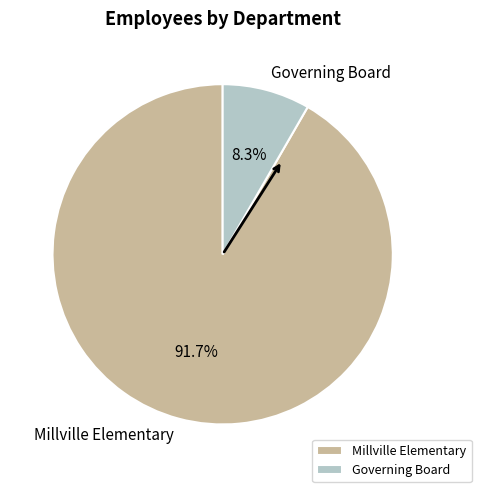

What percentage is the Millville Elementary slice, to the nearest percent?

92%